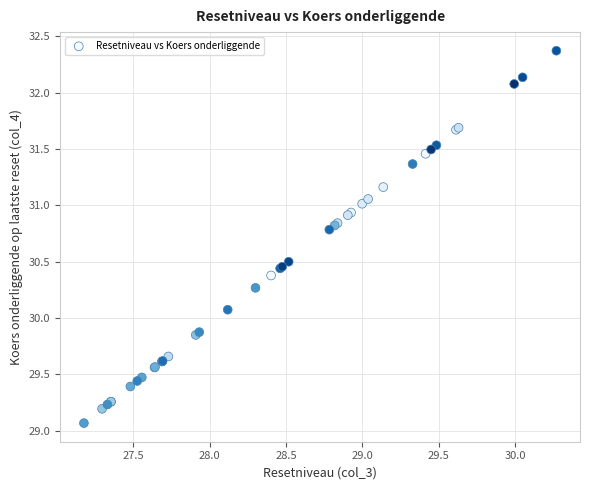

What Y value in the scatter plot is closest to 30?

30.1